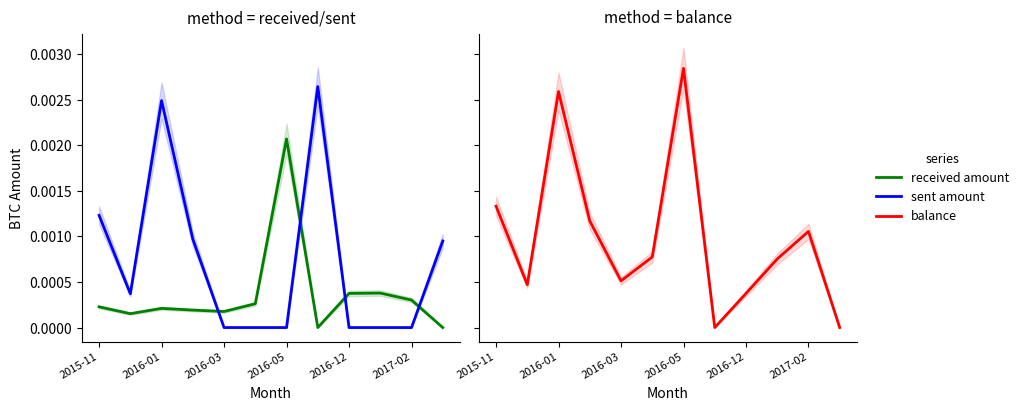

What are all the series names shown in the legend?

received amount, sent amount, balance